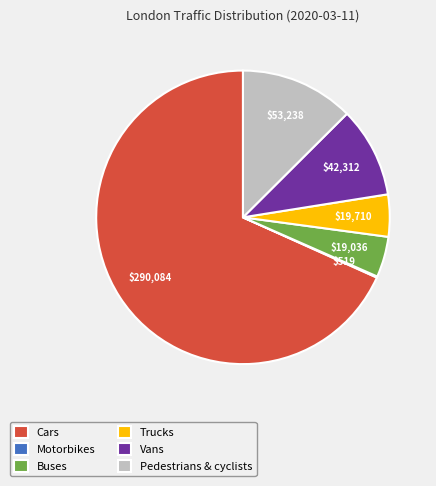

Which category has the biggest portion of the pie?

Cars